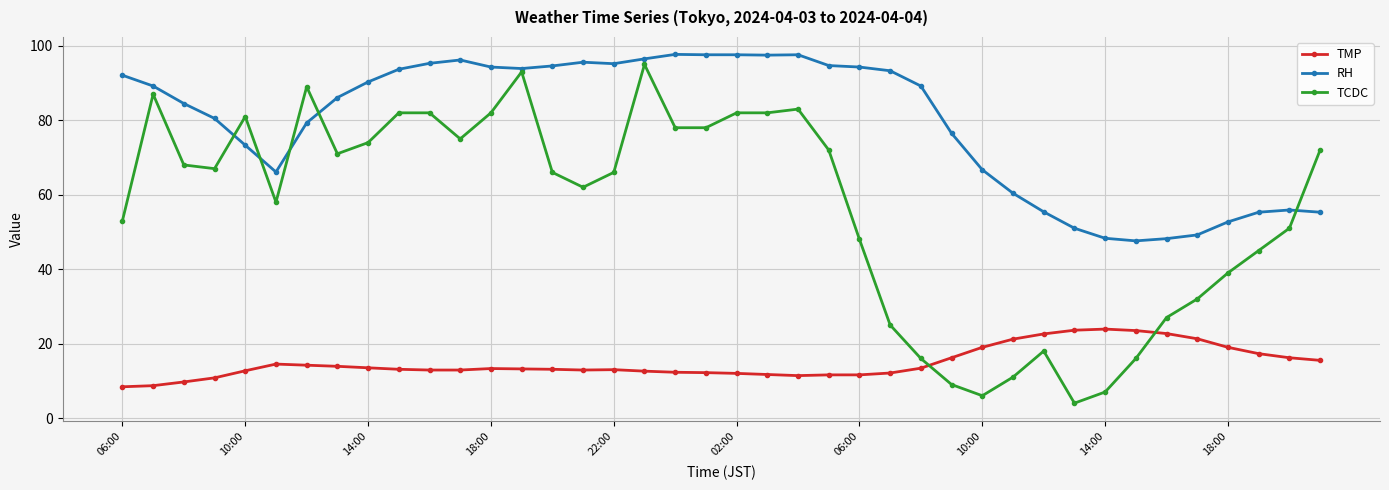

Which series has the largest range (max minus min)?

TCDC